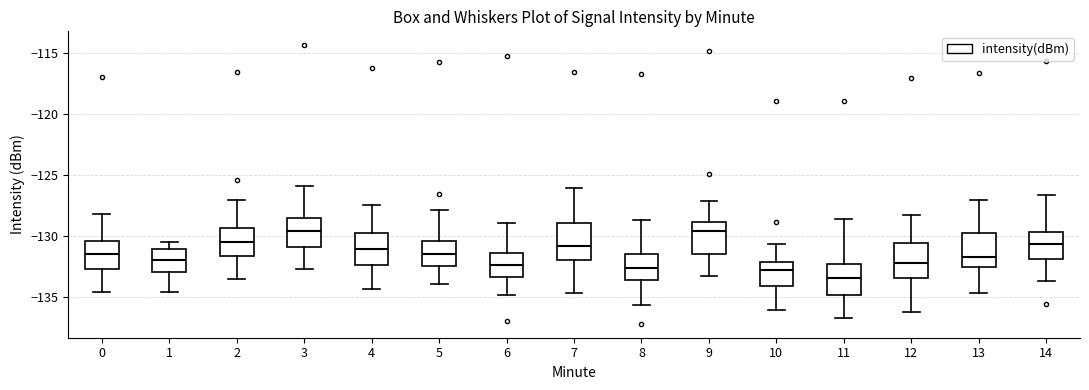

Which box has the lowest median line?

11